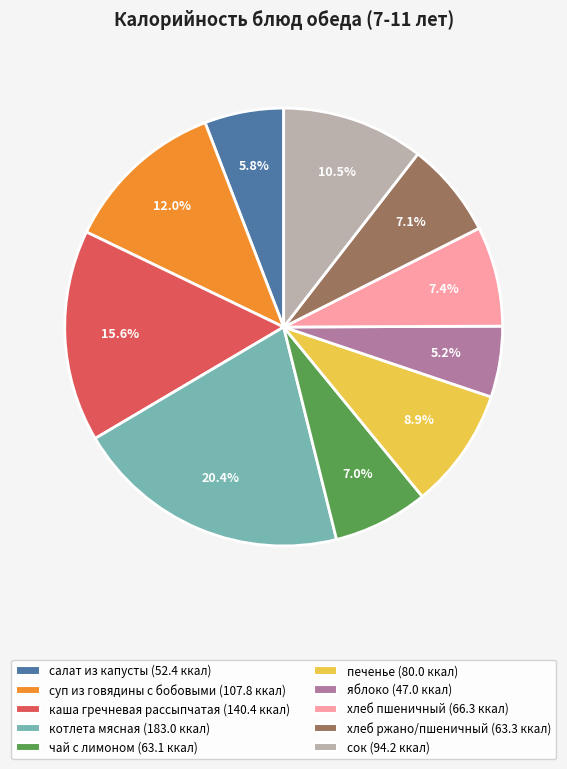

Does печенье account for over 50% of the chart?

No